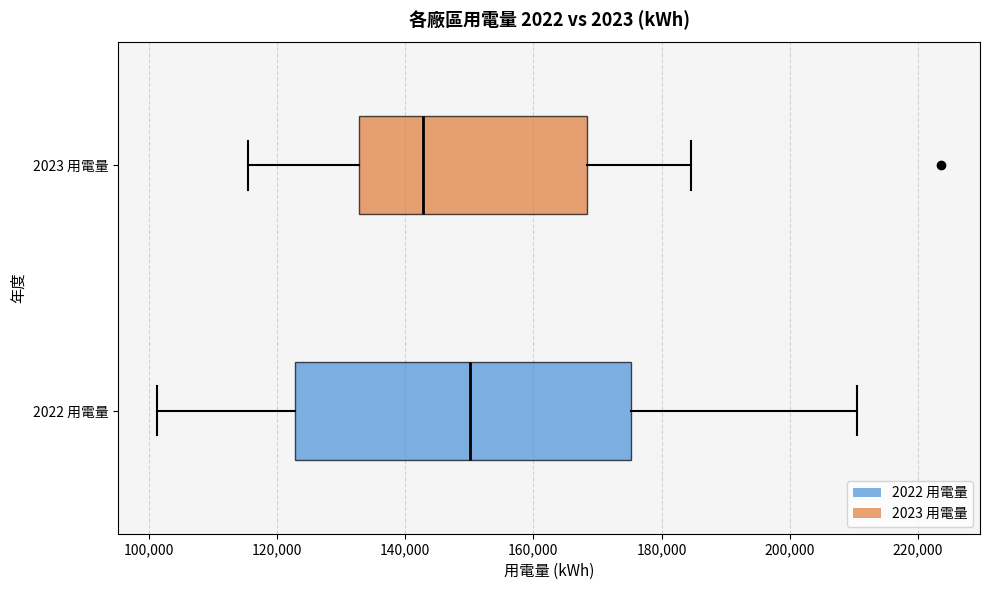

Comparing the boxes themselves (not the whiskers), which one is the widest?

2022 用電量